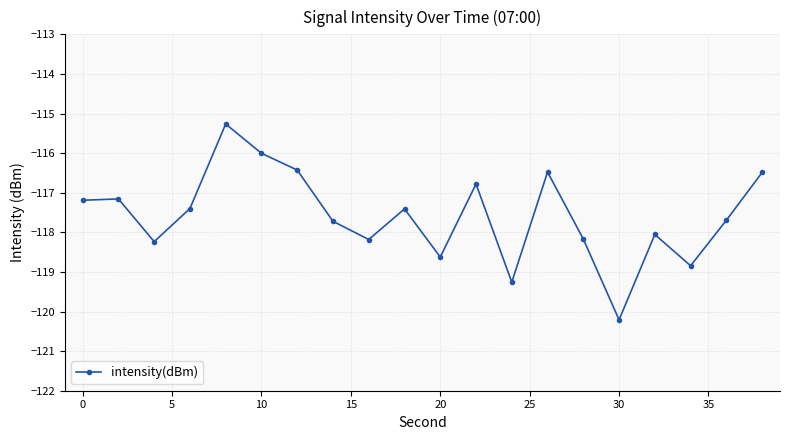

True or false: the data has more than 0 interior local peaks.

True